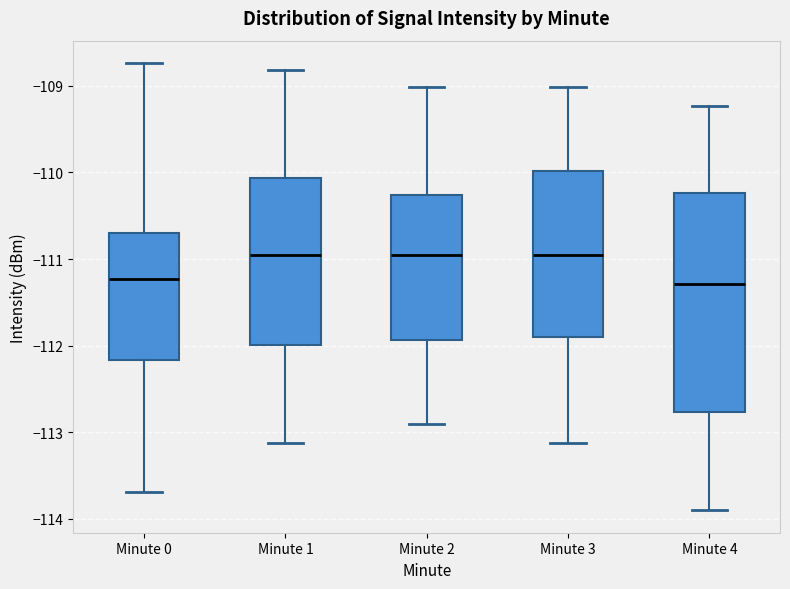

Reading left to right, transcribe this box plot: for each box, give where its median line is, the range the box spans, and where its two whiskers end, as read against the y-axis. The values are not printed on the chart, so give them approximately, as read against the axis.

Minute 0: median -111.2, box -112.2 to -110.7, whiskers -113.7 to -108.7
Minute 1: median -111.0, box -112.0 to -110.1, whiskers -113.1 to -108.8
Minute 2: median -111.0, box -111.9 to -110.3, whiskers -112.9 to -109.0
Minute 3: median -111.0, box -111.9 to -110.0, whiskers -113.1 to -109.0
Minute 4: median -111.3, box -112.8 to -110.2, whiskers -113.9 to -109.2